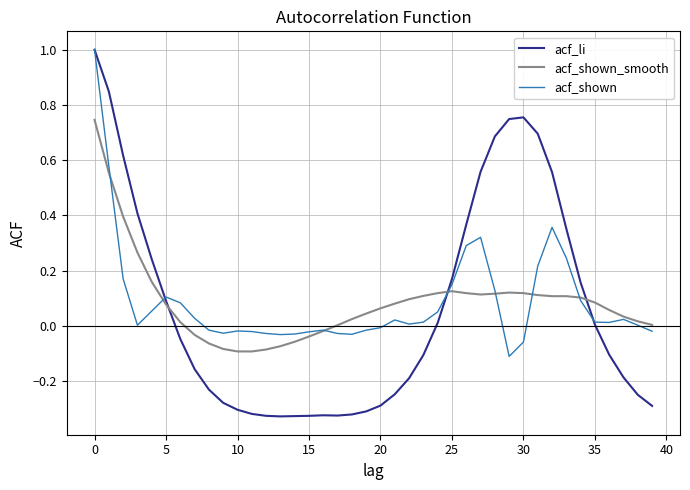

Which series has the widest spread of values?

acf_li